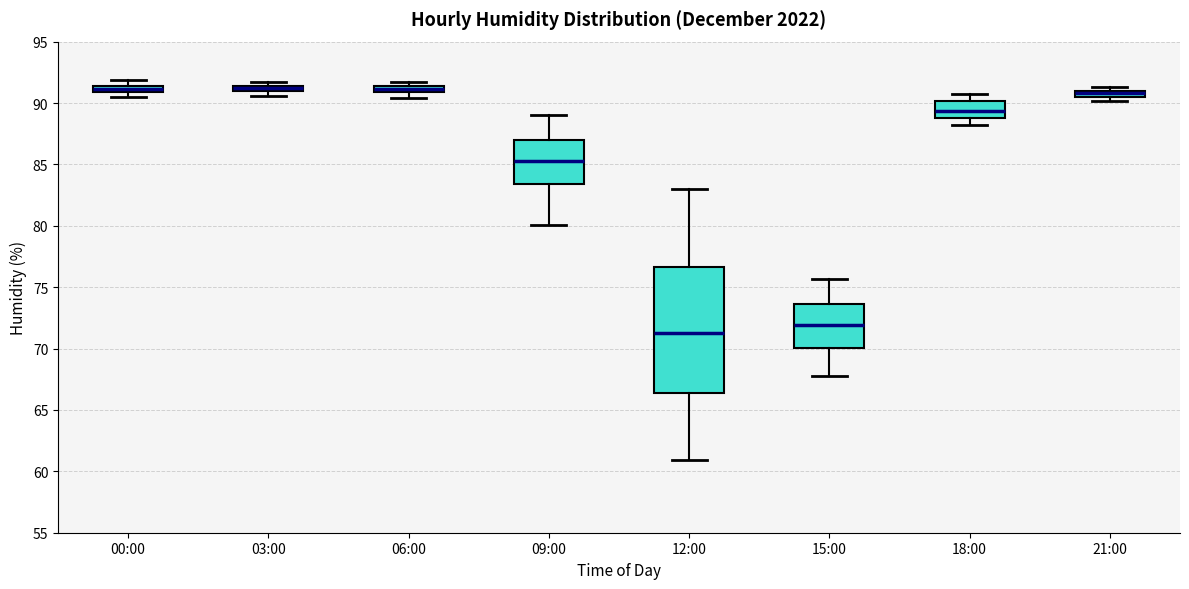

Which box's median line is the lowest?

12:00